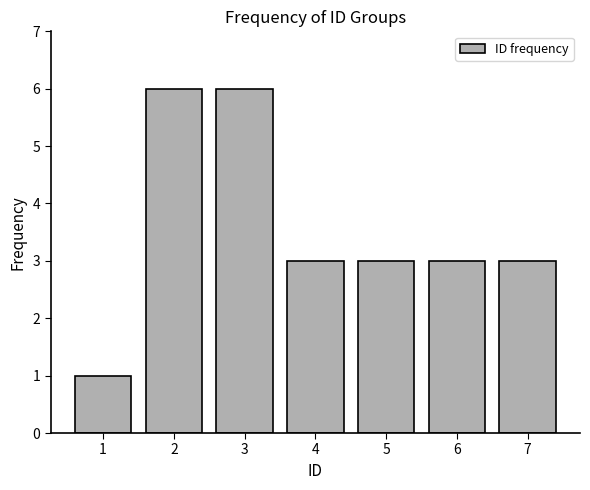

Reading left to right, transcribe all the data shown in this chart.

1	6	6	3	3	3	3